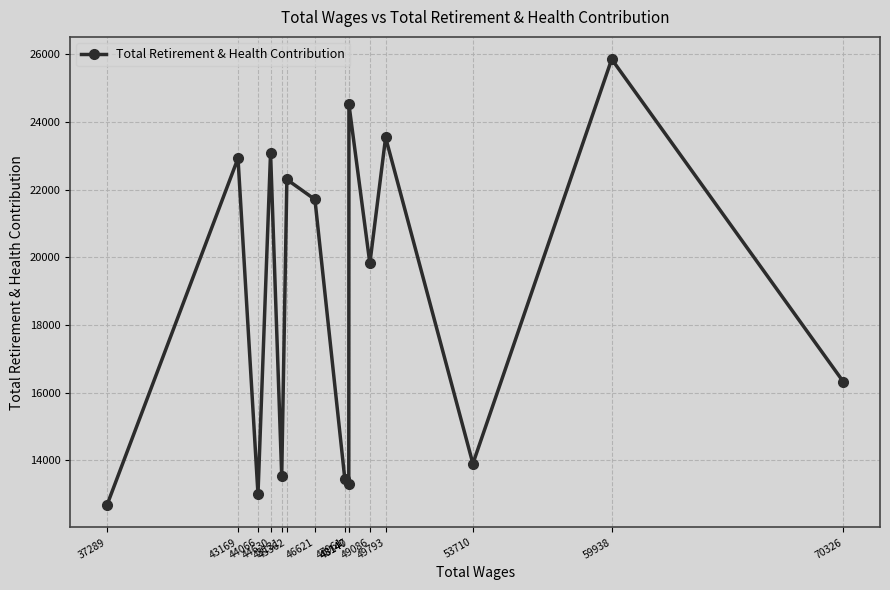

What is the change in value from 47961 to 59938?

+12399